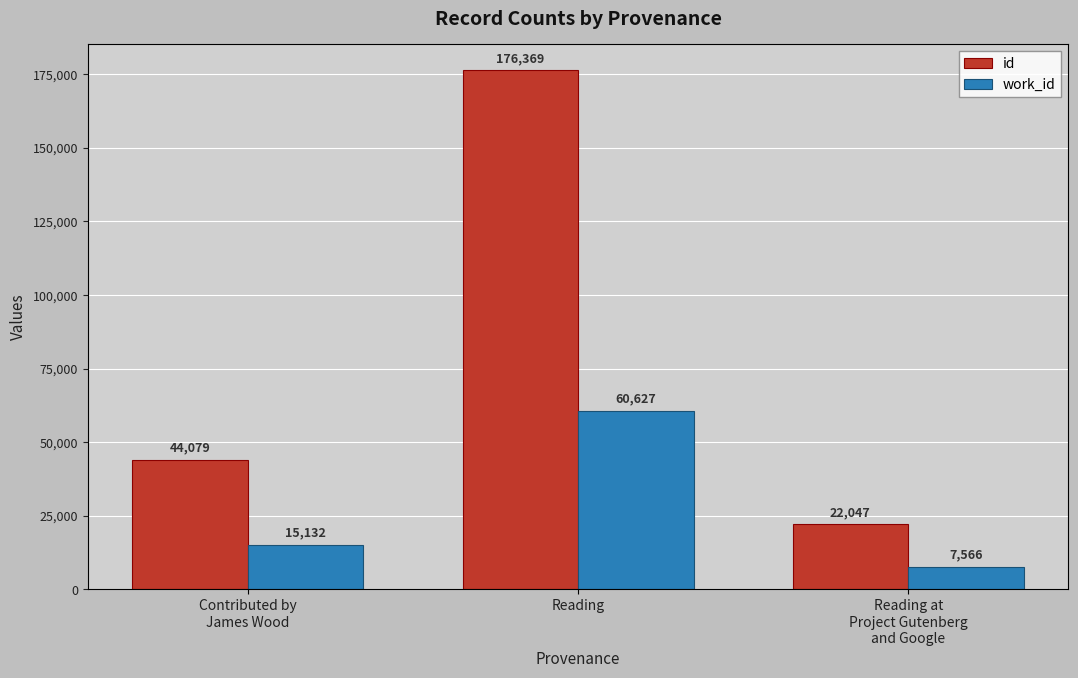

The id series shows 176369 at Reading. True or false?

True